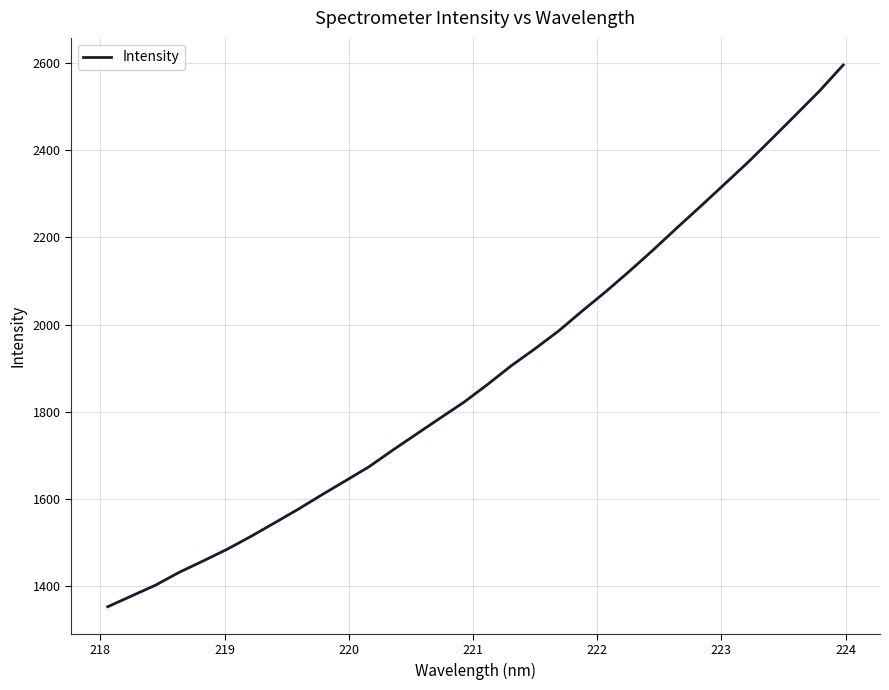

What is the maximum value shown in the chart?

2596.0